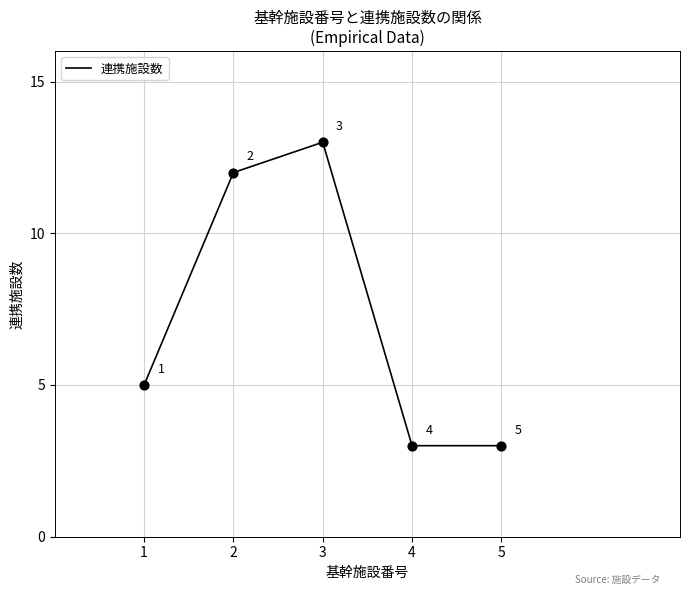

Approximately how many times larger is the value at 2 compared to 4?

4.0